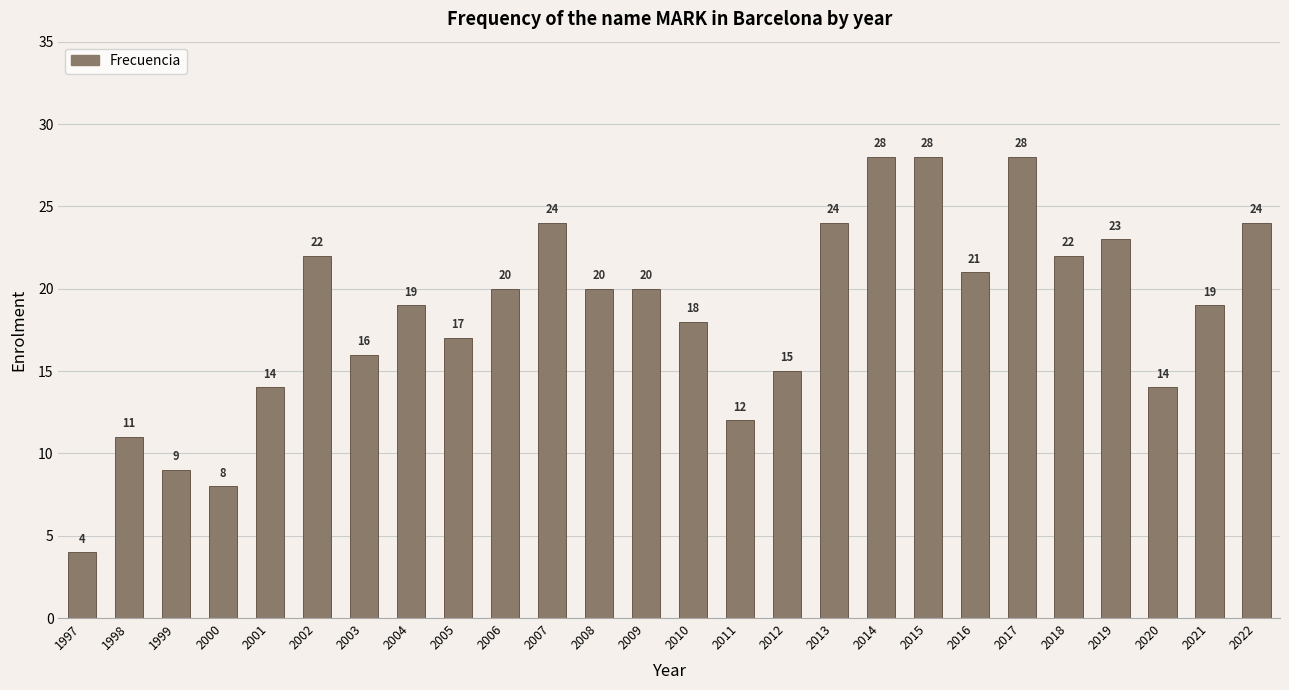

Does the chart contain stacked bars?

No